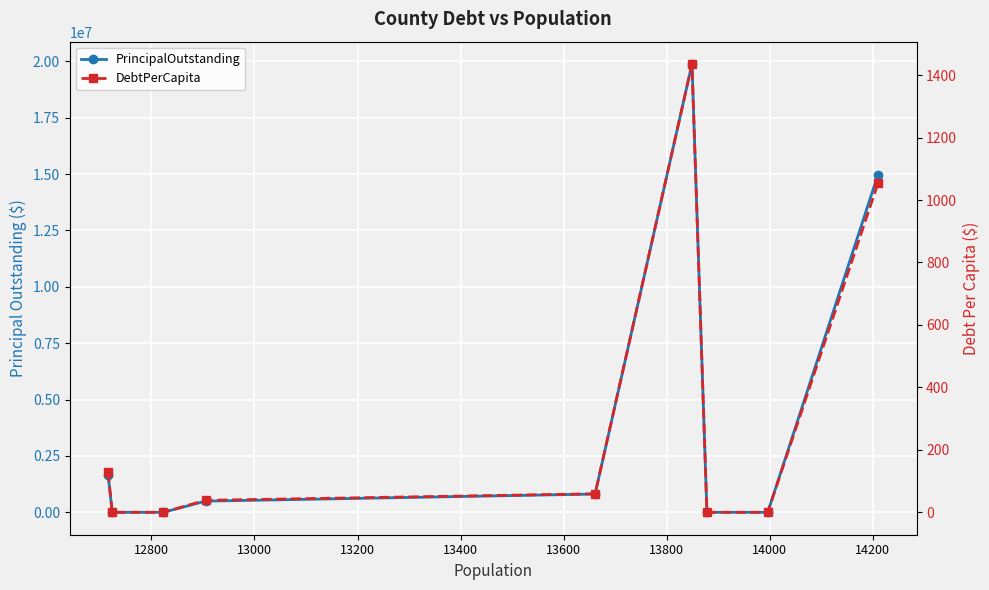

What is the difference between the highest and lowest values at 13600?

19877564.6